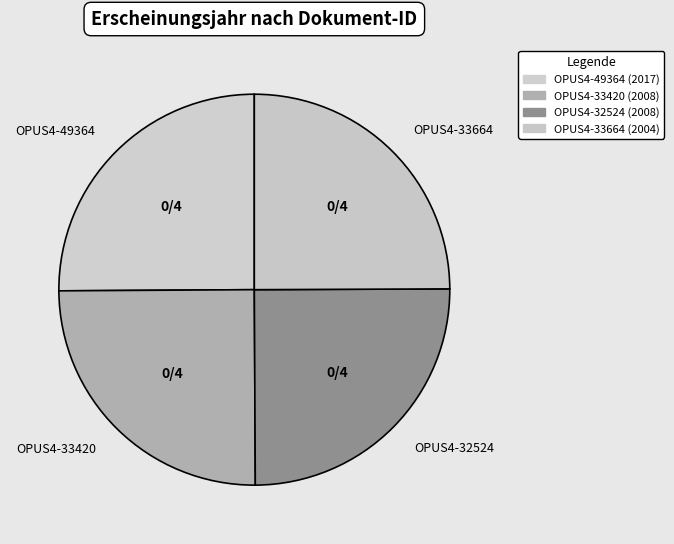

What is the ratio of the value at OPUS4-49364 to the value at OPUS4-33420?

1.0